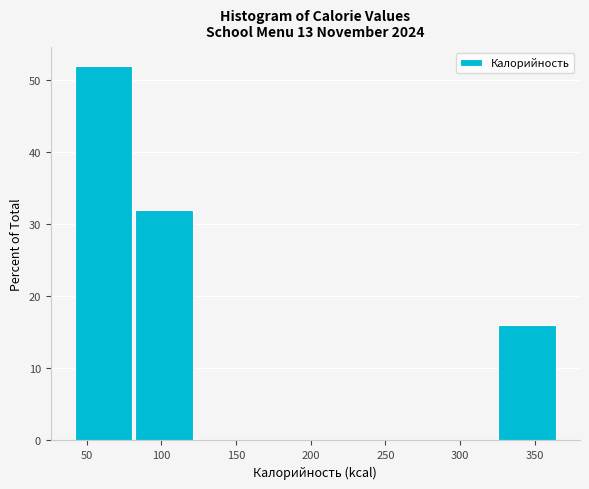

Reading left to right, list every bar in this chart as the range it spans on the x-axis followed by its height. Neither the bar edges nor the heights are printed on the chart, so give them approximately, as read against the axes.

40 to 80: 52
80 to 120: 32
120 to 165: 0
165 to 205: 0
205 to 245: 0
245 to 285: 0
285 to 325: 0
325 to 365: 16